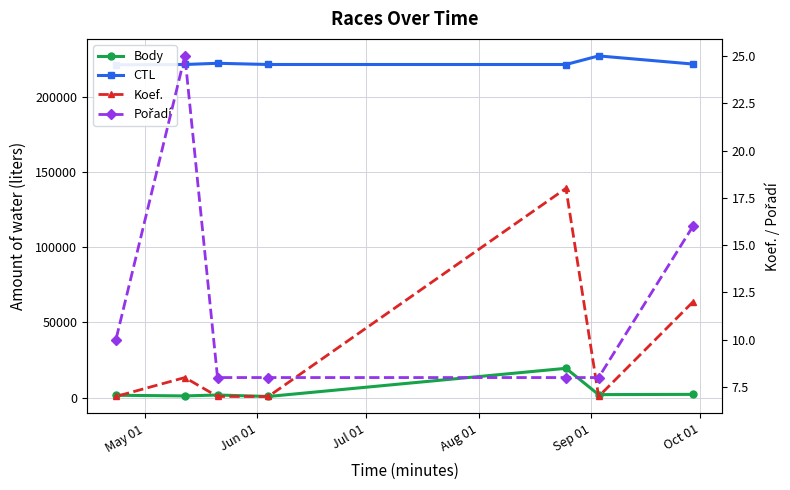

Reading right to left, extract all data points from this chart.

Body: 1505	1075	1675	707	19417	1940	2108
CTL: 221103	221305	222119	221308	221302	227008	221601
Koef.: 7	8	7	7	18	7	12
Pořadí: 10	25	8	8	8	8	16